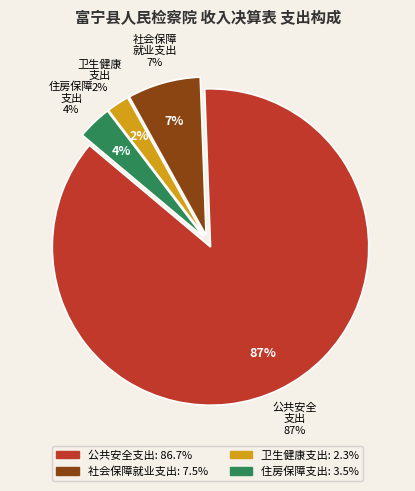

Which category accounts for the majority?

公共安全支出